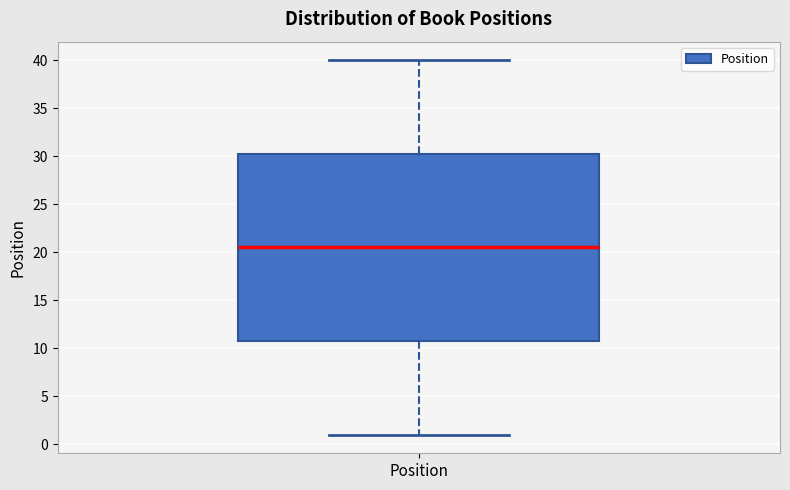

Read this box plot against the y-axis: the position of the median line, the range covered by the box, and the ends of both whiskers. The values are not printed on the chart, so give them approximately, as read against the axis.

median 20.5, box 11.0 to 30.5, whiskers 1.0 to 40.0